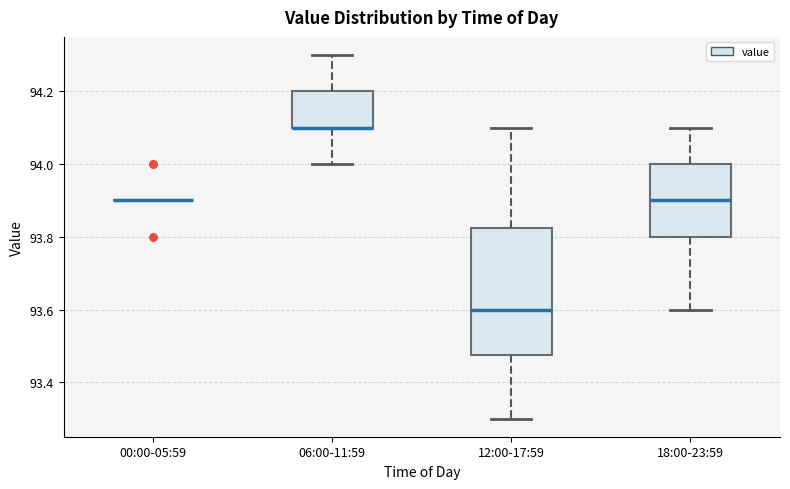

Comparing the boxes themselves (not the whiskers), which one is the tallest?

12:00-17:59